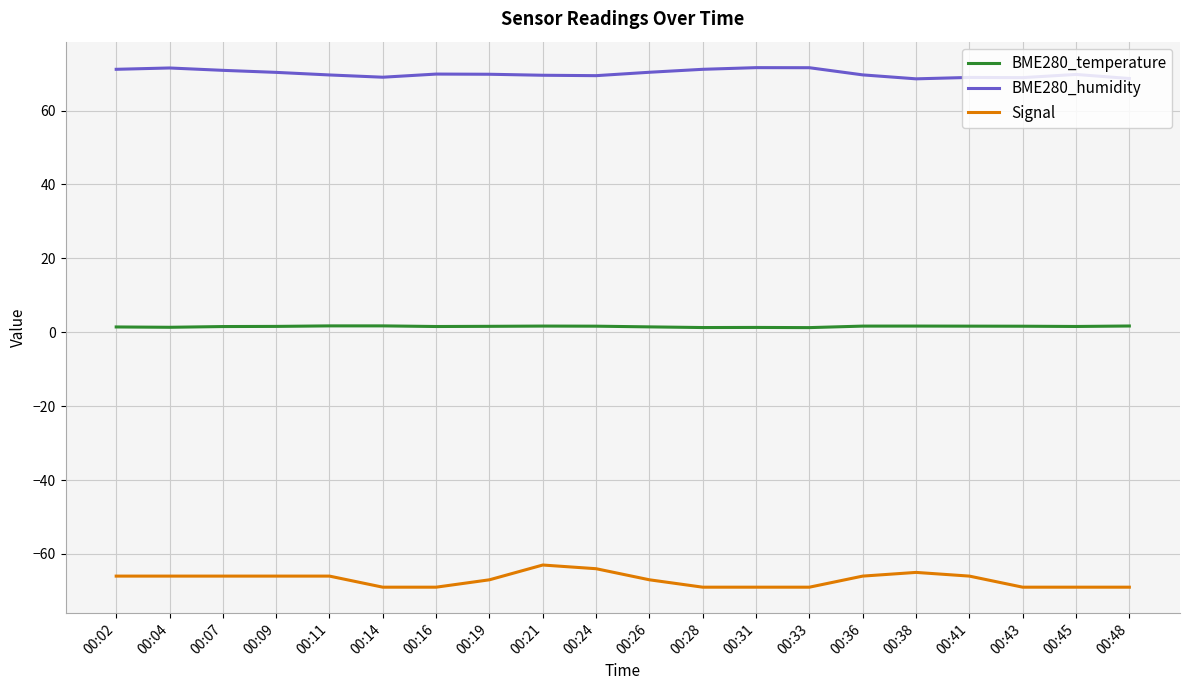

Rank the series at 00:24 from lowest to highest value.

Signal, BME280_temperature, BME280_humidity